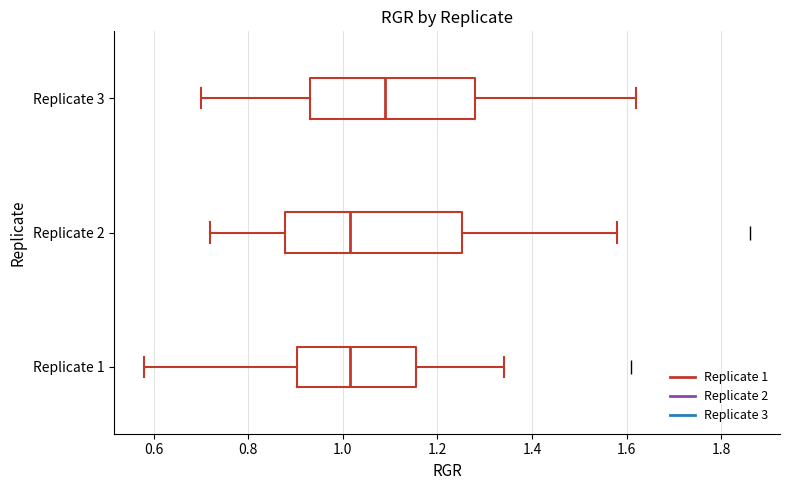

Reading bottom to top, read every box against the x-axis: the position of its median line, the range the box covers, and the ends of its whiskers. The values are not printed on the chart, so give them approximately, as read against the axis.

Replicate 1: median 1.02, box 0.90 to 1.16, whiskers 0.58 to 1.34
Replicate 2: median 1.02, box 0.88 to 1.26, whiskers 0.72 to 1.58
Replicate 3: median 1.10, box 0.94 to 1.28, whiskers 0.70 to 1.62